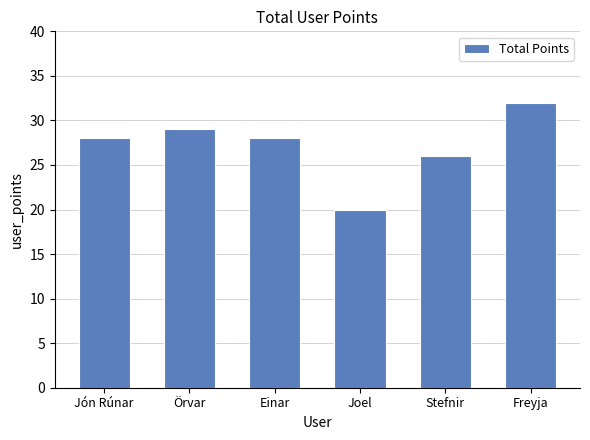

At which category does the chart reach its minimum across all series?

Joel